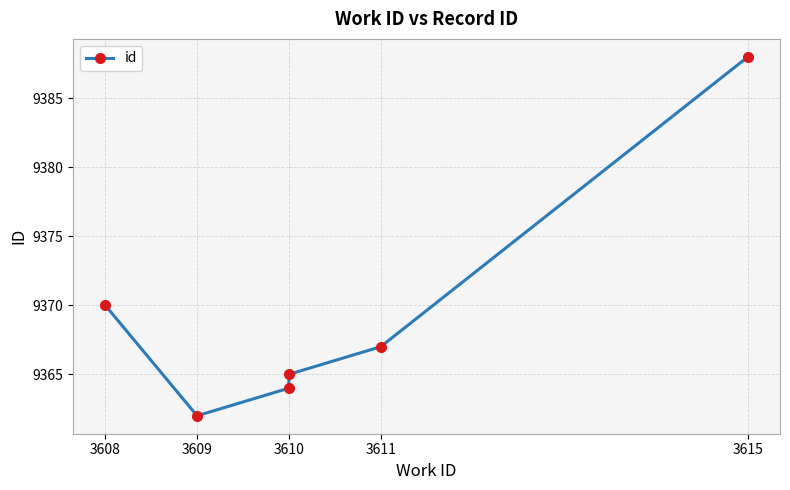

What value does the data have at 3609, to the nearest 10?

9360